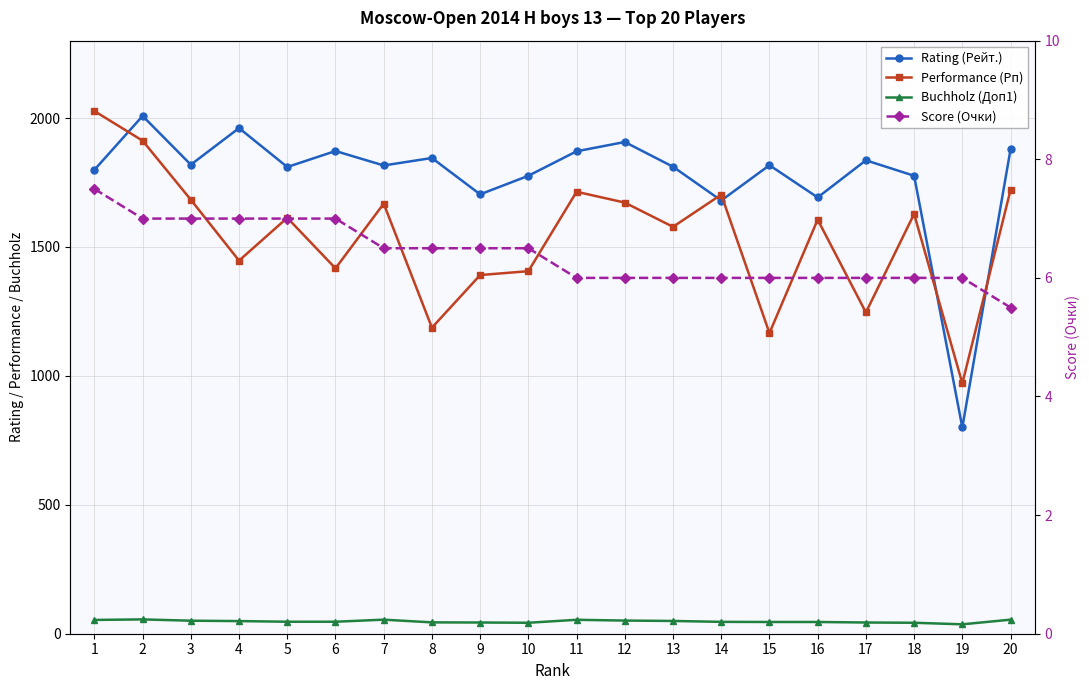

How many intersections are there between Rating (Рейт.) and Performance (Рп)?

5